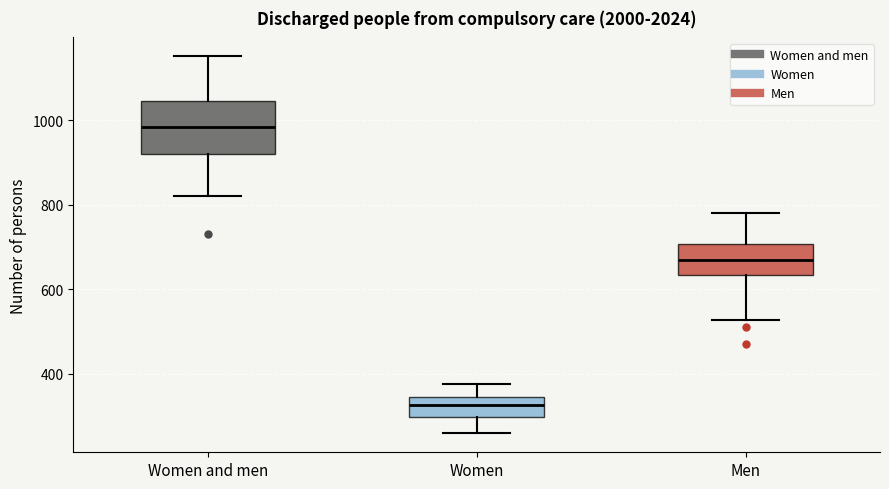

Where is the upper edge of the box for Men on the y-axis? The values are not printed on the chart, so give them approximately, as read against the axis.

700